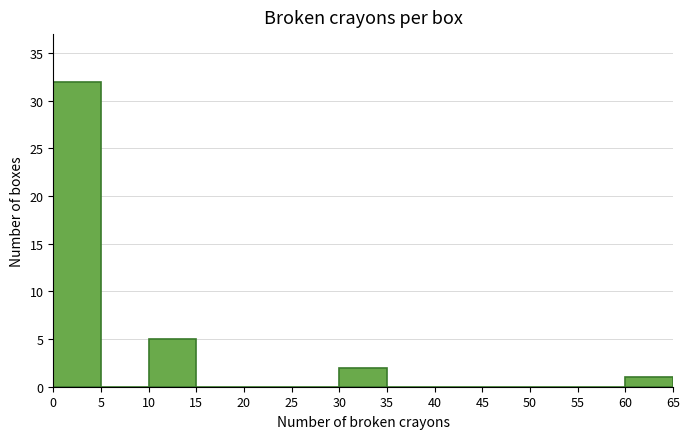

Reading left to right, list every bar in this chart as the range it spans on the x-axis followed by its height. The values are not printed on the chart, so give them approximately, as read against the axis.

0 to 5: 32
5 to 10: 0
10 to 15: 5
15 to 20: 0
20 to 25: 0
25 to 30: 0
30 to 35: 2
35 to 40: 0
40 to 45: 0
45 to 50: 0
50 to 55: 0
55 to 60: 0
60 to 65: 1